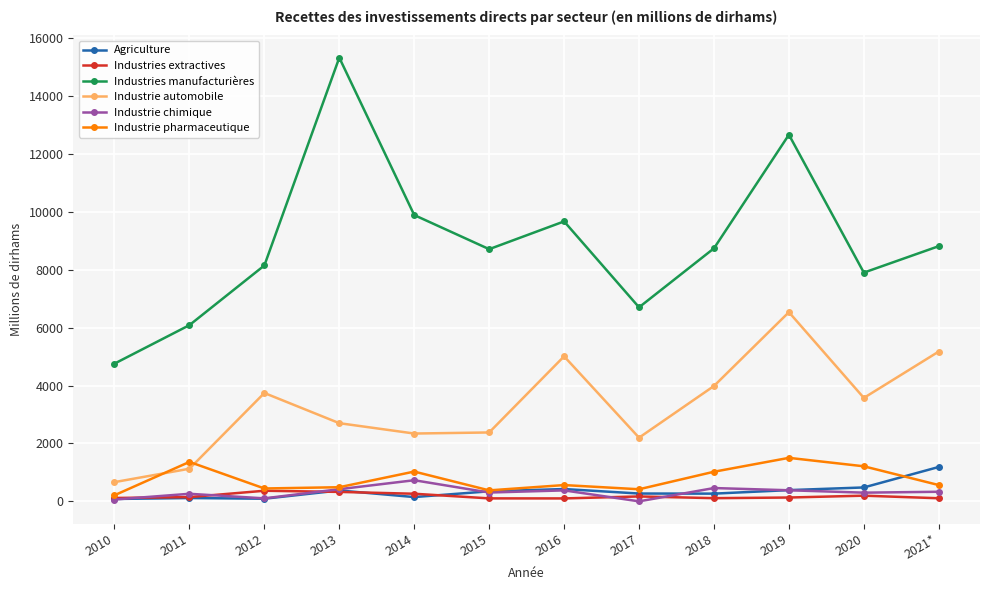

How many lines are shown in the chart?

6